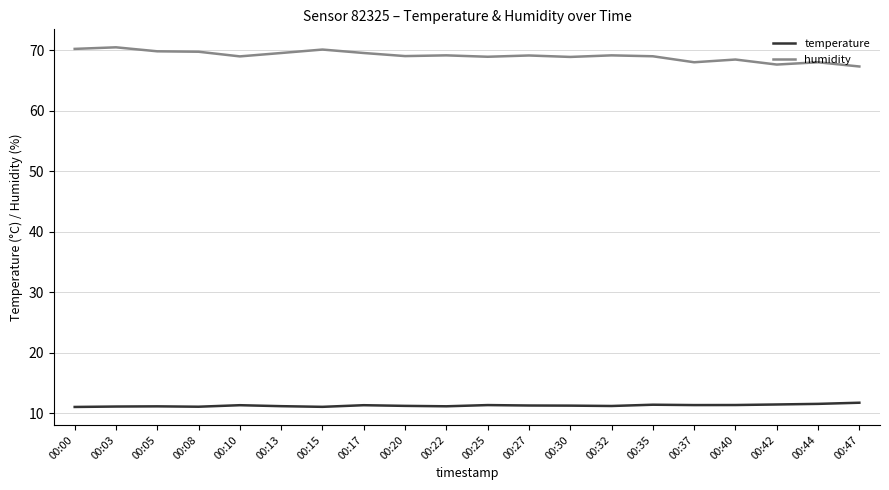

Which series has the largest total across all categories?

humidity